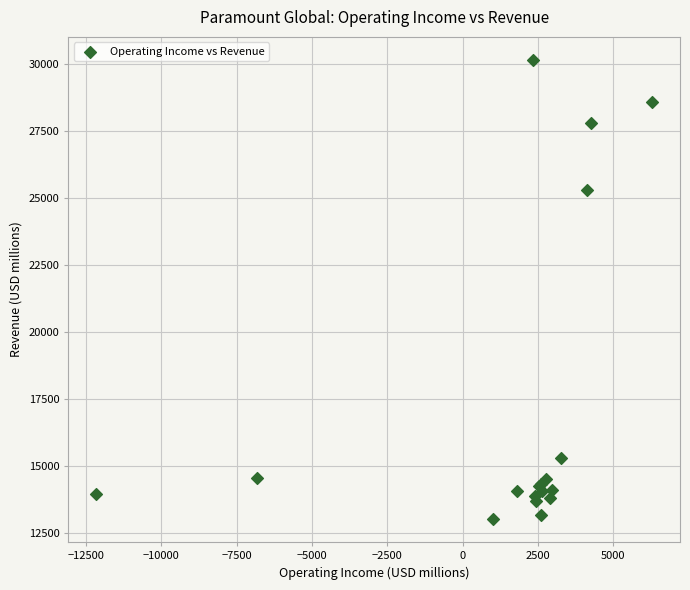

What Y value in the scatter plot is closest to 21584?

25285